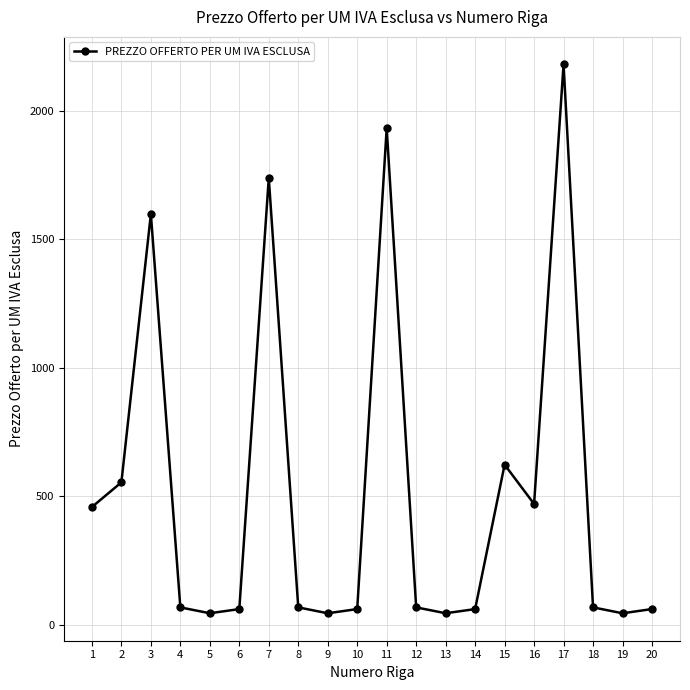

What is the value of the 10th point from the left?

60.2